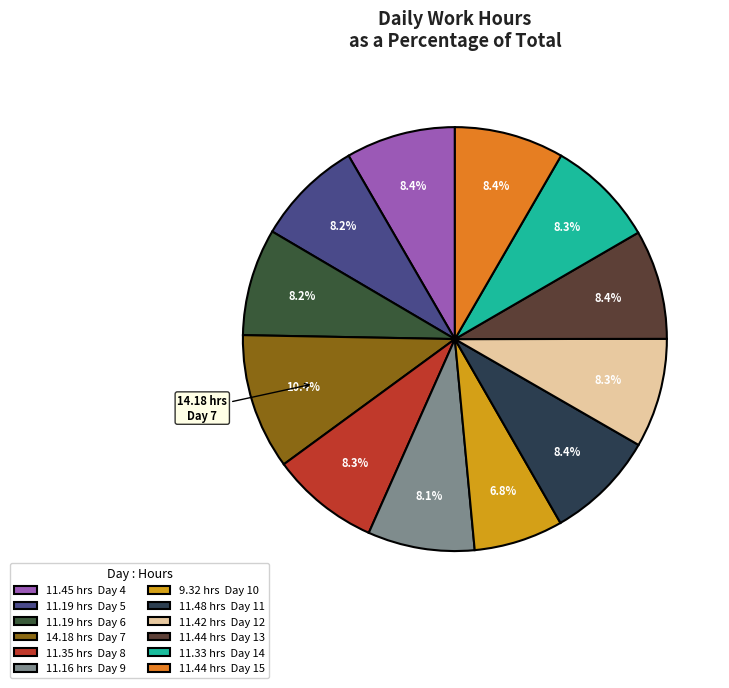

How many slices are in this pie chart?

12